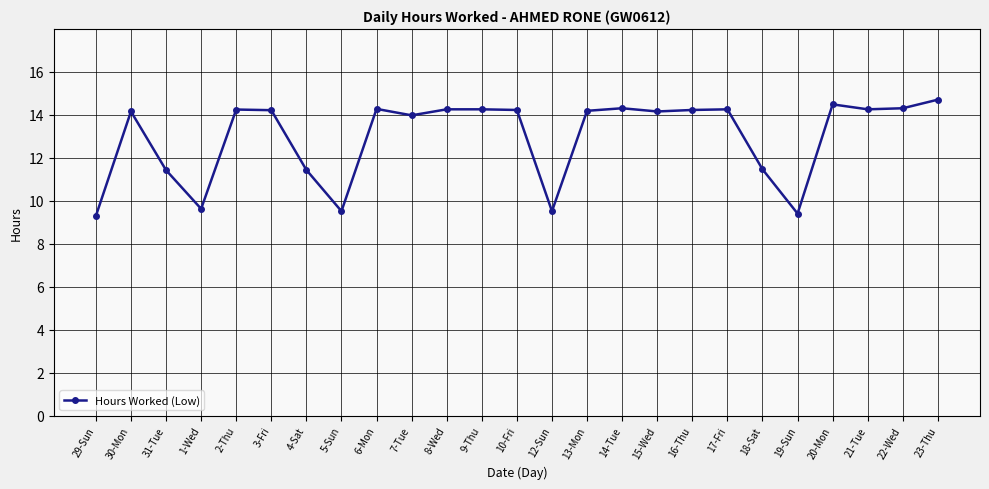

What is the maximum value shown in the chart?

14.7